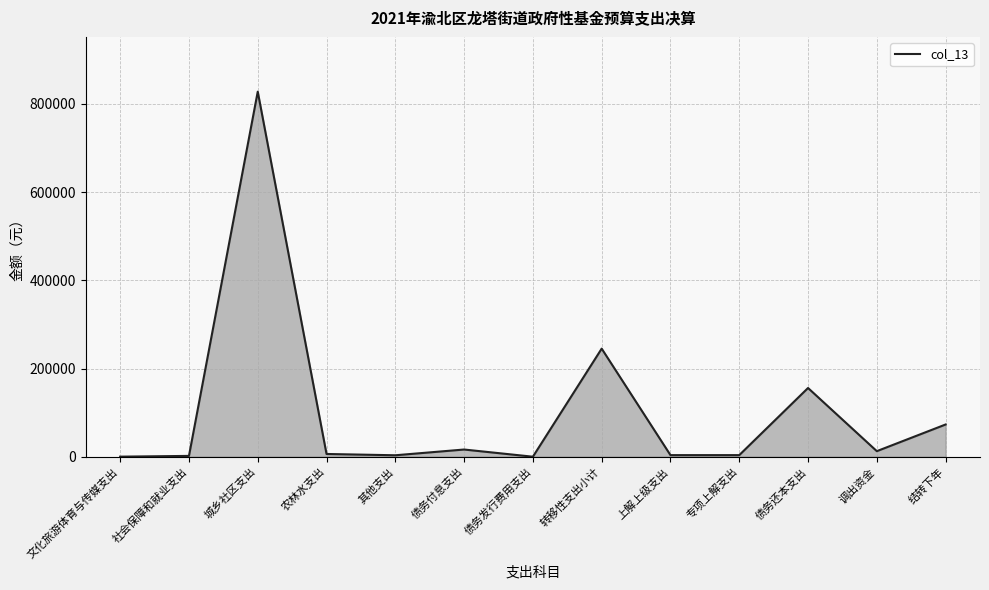

The value at 债务还本支出 is 82398. True or false?

False